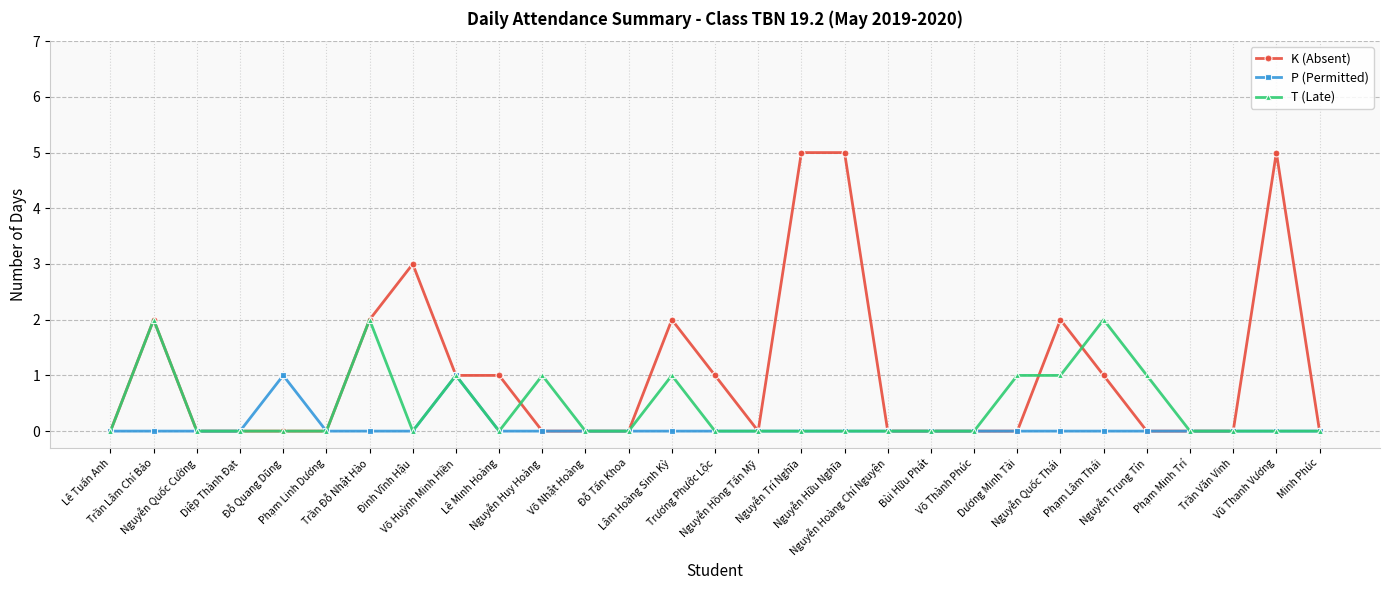

The value of P (Permitted) at Vũ Thanh Vương is 0. True or false?

True